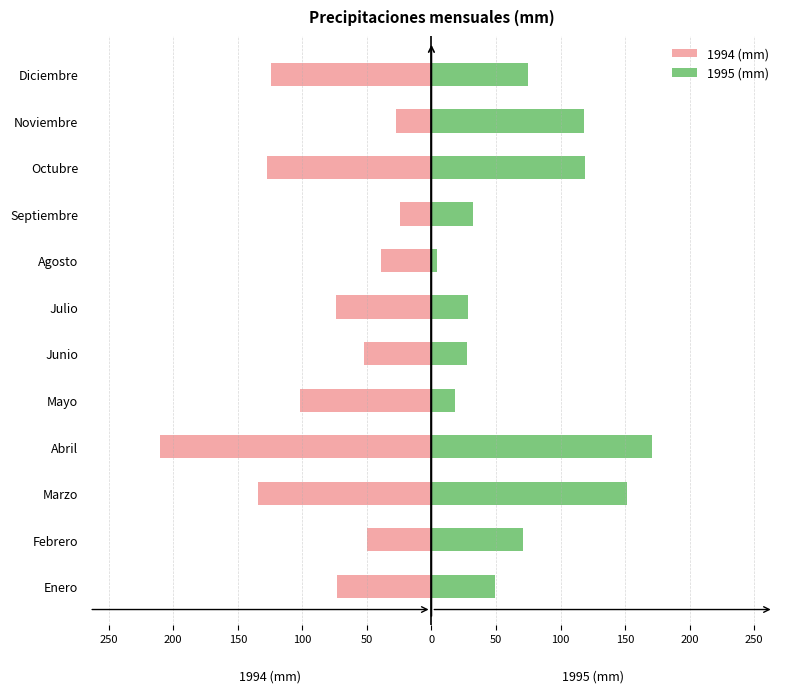

Reading left to right, list all the values displayed in this chart.

1994 (mm): -73.3	-50.1	-134.5	-209.9	-101.7	-51.9	-73.7	-39.4	-24.2	-127.1	-27.2	-124.1
1995 (mm): 49.3	70.8	151.5	171.1	18.2	27.3	28.7	4.3	31.9	118.8	118.5	74.8